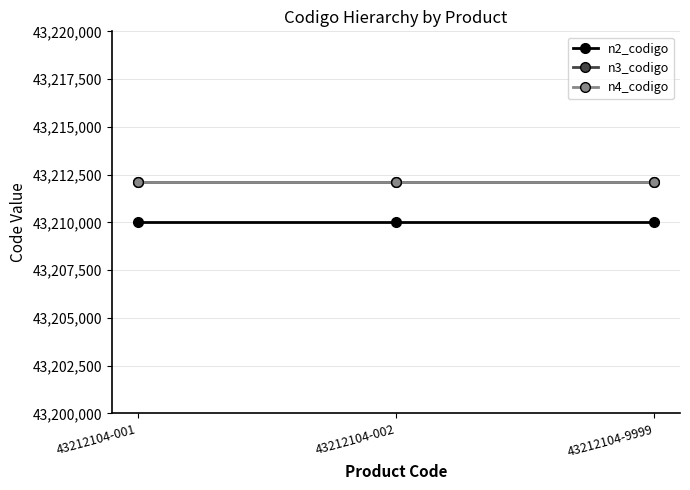

Reading left to right, what are all the values shown in this chart?

n2_codigo: 43212104-001=43210000	43212104-002=43210000	43212104-9999=43210000
n3_codigo: 43212104-001=43212100	43212104-002=43212100	43212104-9999=43212100
n4_codigo: 43212104-001=43212104	43212104-002=43212104	43212104-9999=43212104